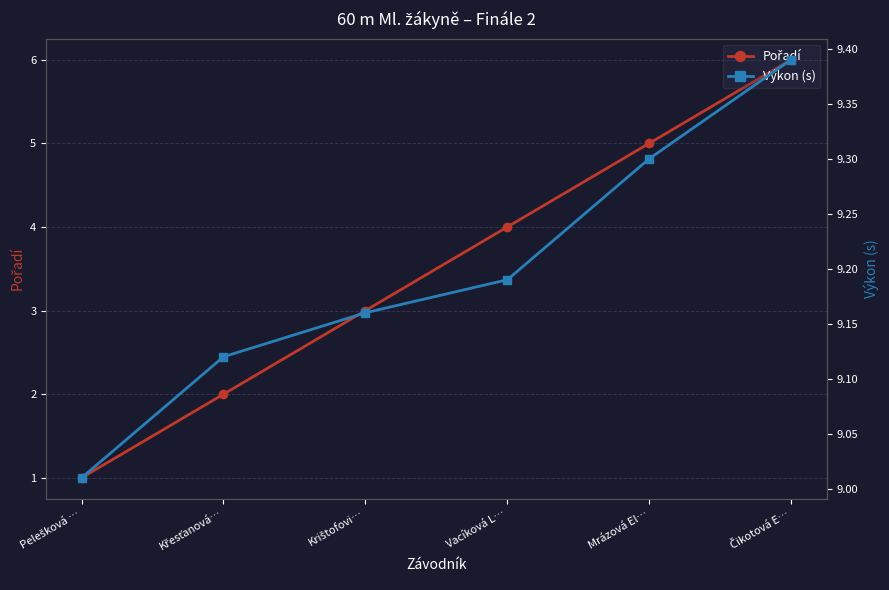

Which label corresponds to the smallest value in the chart?

Pelešková …